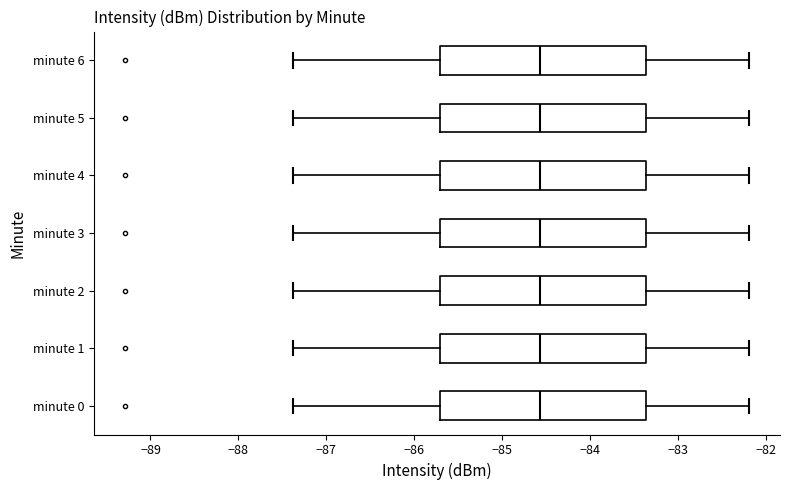

Where is the left edge of the box for minute 1 on the x-axis? The values are not printed on the chart, so give them approximately, as read against the axis.

-85.7